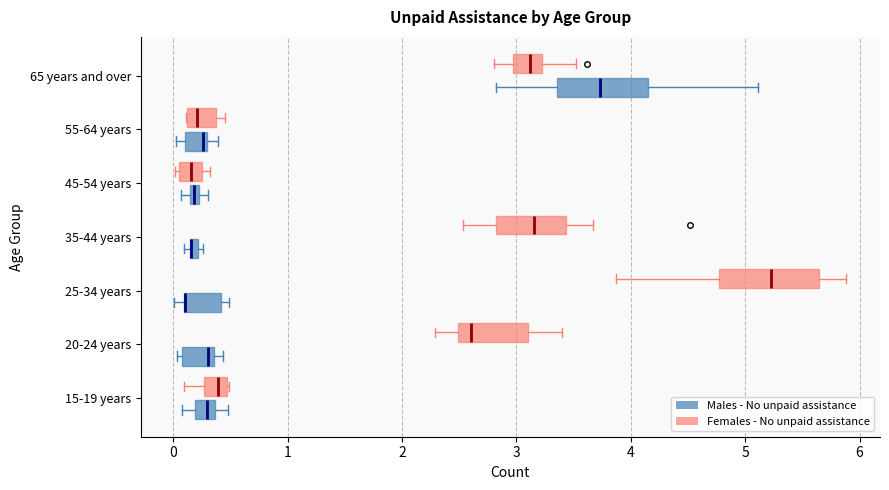

Where is the right edge of the box for 55-64 years (Females - No unpaid assistance) on the x-axis? The values are not printed on the chart, so give them approximately, as read against the axis.

0.4